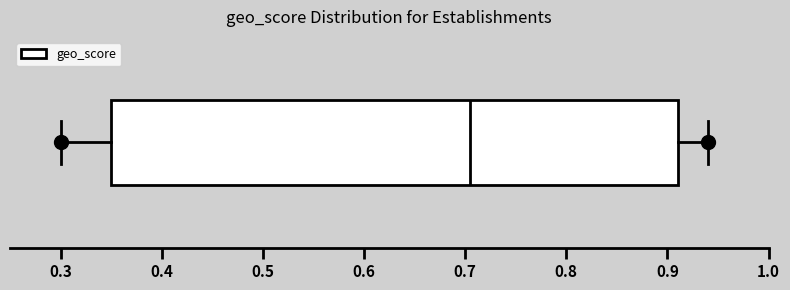

Read this box plot against the x-axis: the position of the median line, the range covered by the box, and the ends of both whiskers. The values are not printed on the chart, so give them approximately, as read against the axis.

median 0.71, box 0.35 to 0.91, whiskers 0.30 to 0.94